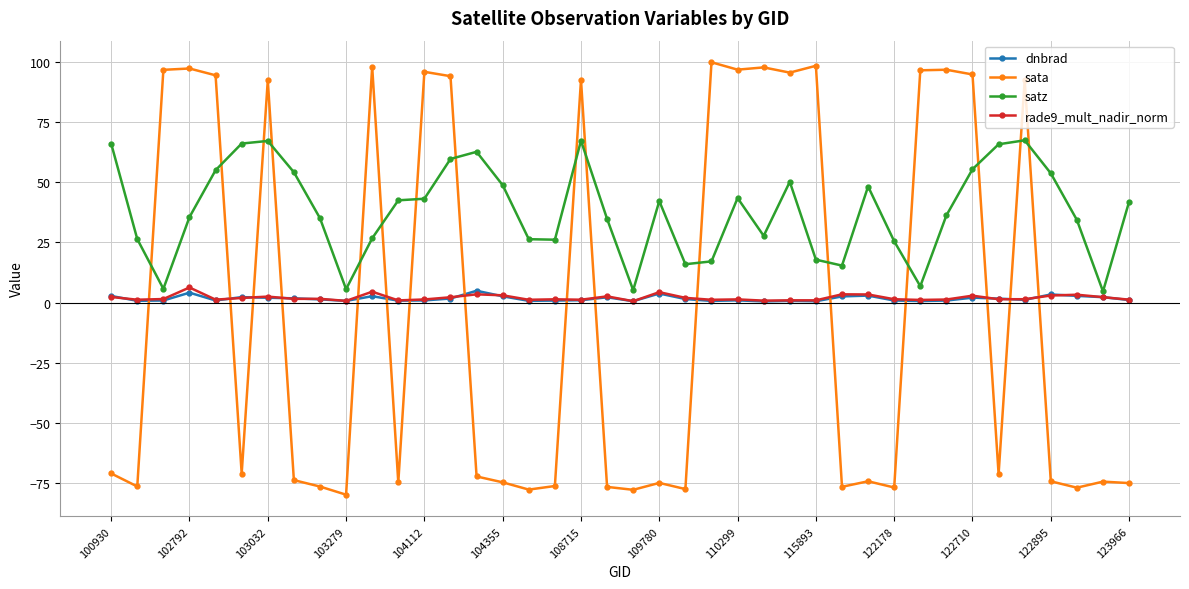

True or false: dnbrad and satz intersect in this chart.

False